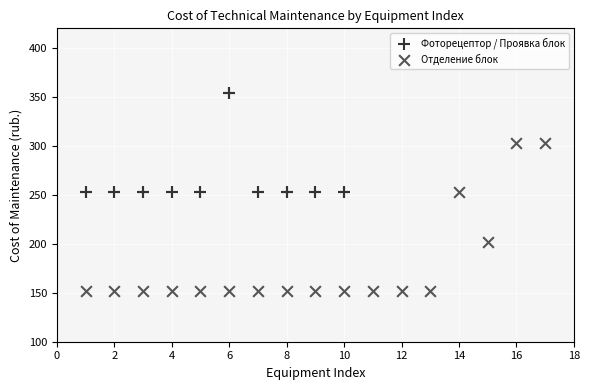

Which series contains the highest Y value?

Фоторецептор / Проявка блок